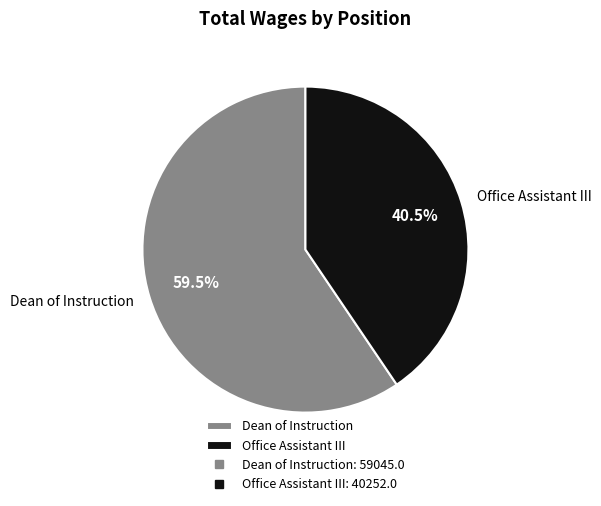

Combined, what portion of the pie is Dean of Instruction and Office Assistant III?

100.0%